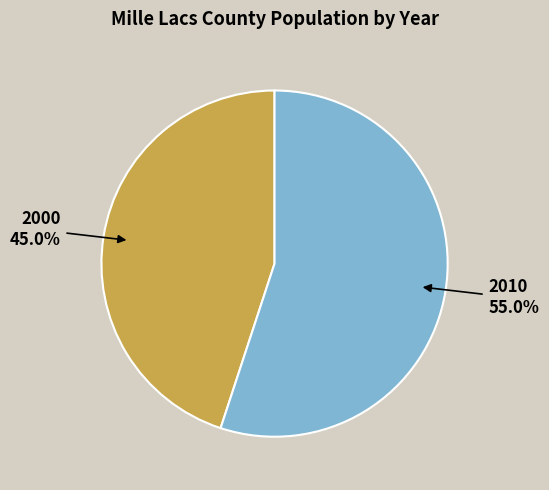

Is there any slice that represents more than half of the pie?

Yes